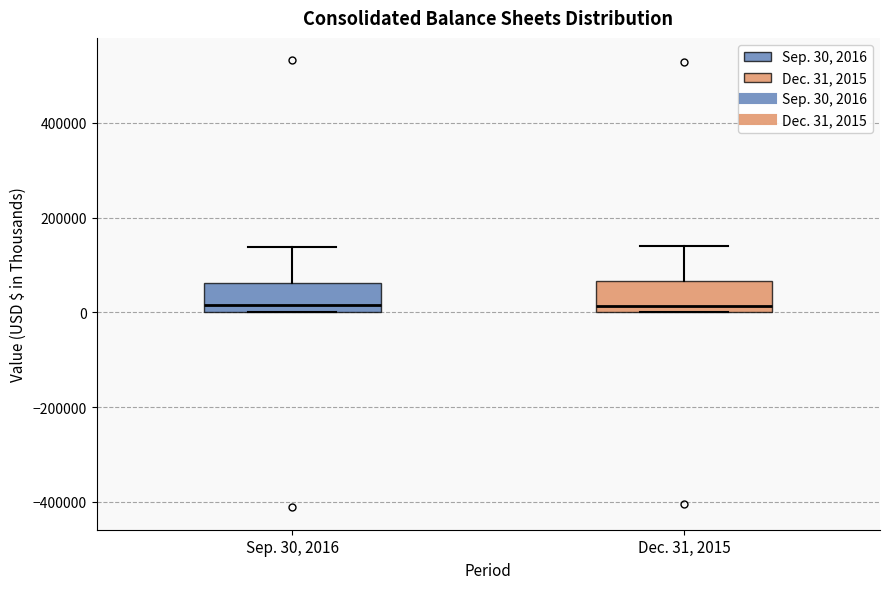

Where is the lower edge of the box for Dec. 31, 2015 on the y-axis? The values are not printed on the chart, so give them approximately, as read against the axis.

0